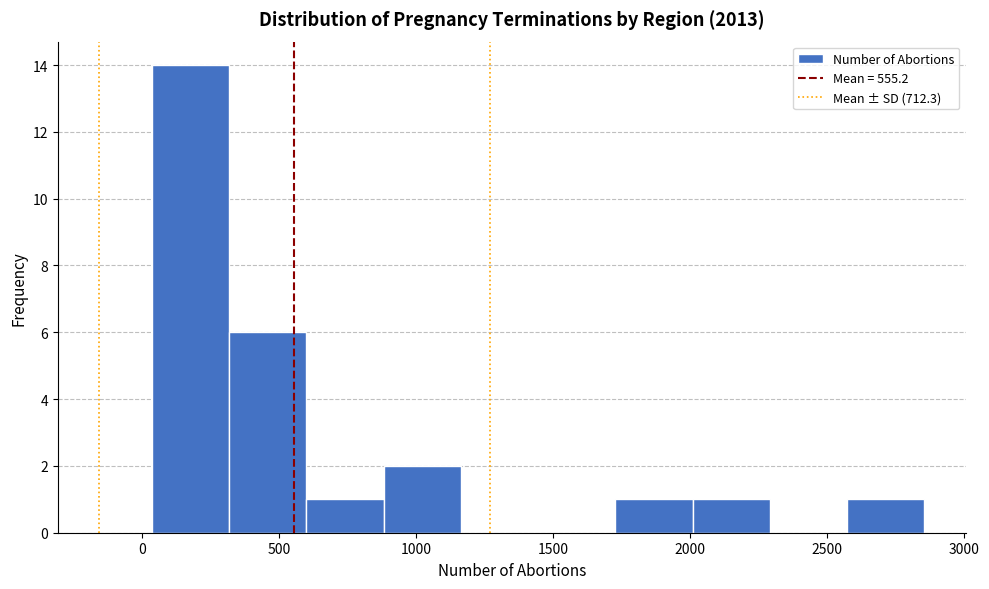

Reading left to right, transcribe this chart: for each bar, give the range it covers on the x-axis and its height. Neither the bar edges nor the heights are printed on the chart, so give them approximately, as read against the axes.

50 to 300: 14
300 to 600: 6
600 to 900: 1
900 to 1150: 2
1150 to 1450: 0
1450 to 1750: 0
1750 to 2000: 1
2000 to 2300: 1
2300 to 2550: 0
2550 to 2850: 1